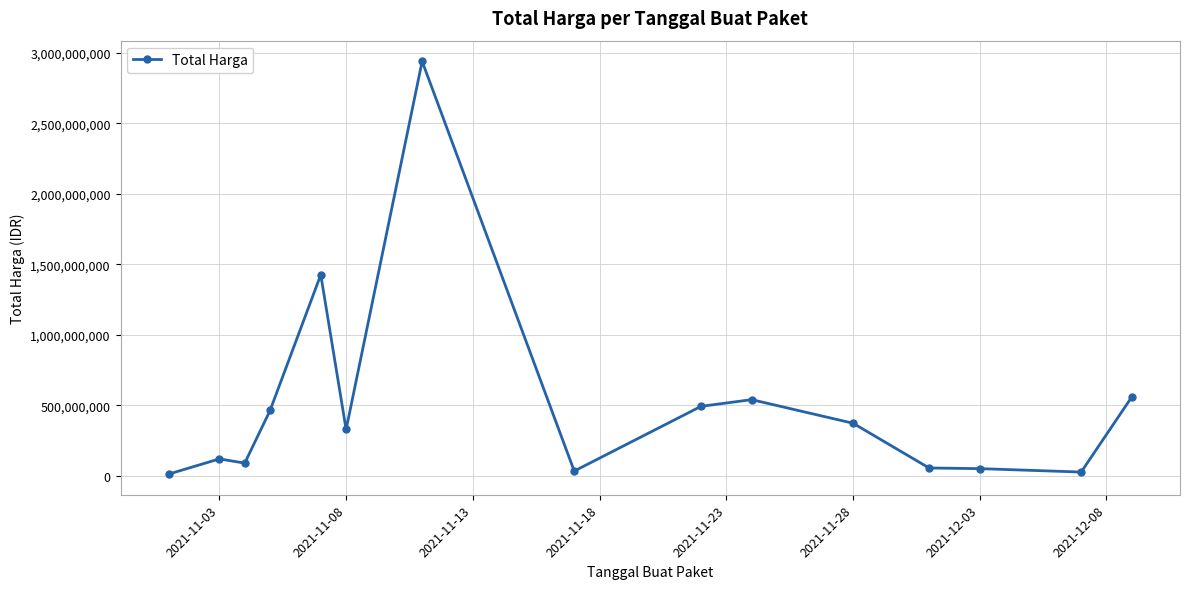

What is the greatest value displayed?

2938963240